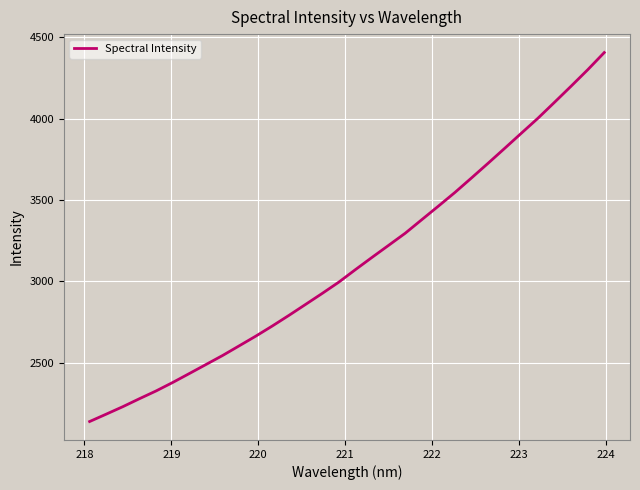

What is the greatest value displayed?

4406.7